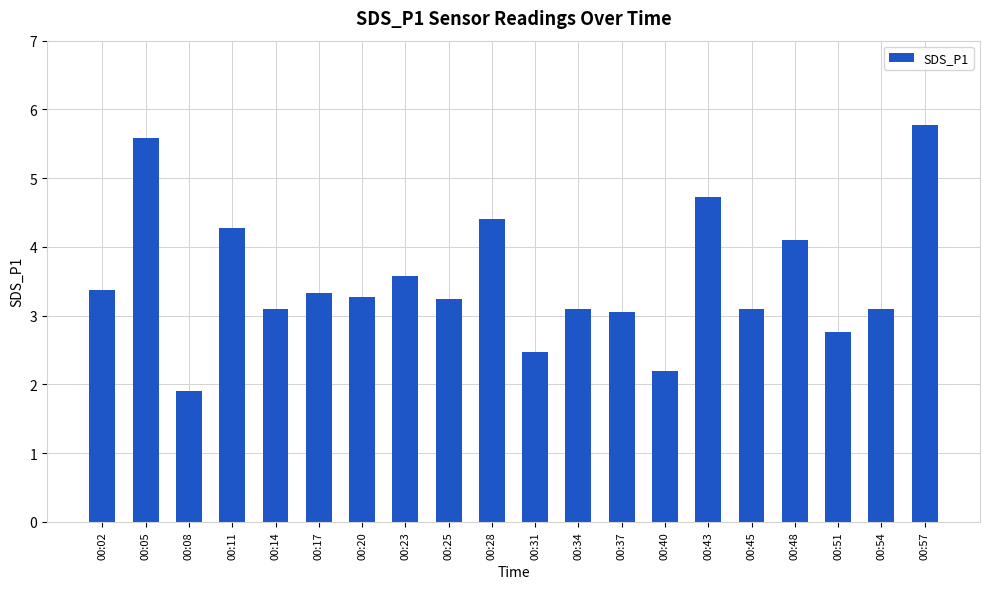

What is the value of the 4th bar from the left?

4.3